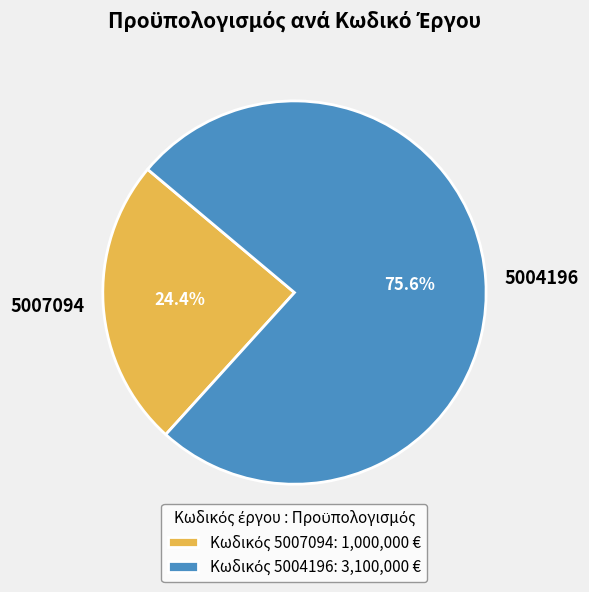

What portion of the pie excludes 5007094?

75.6%